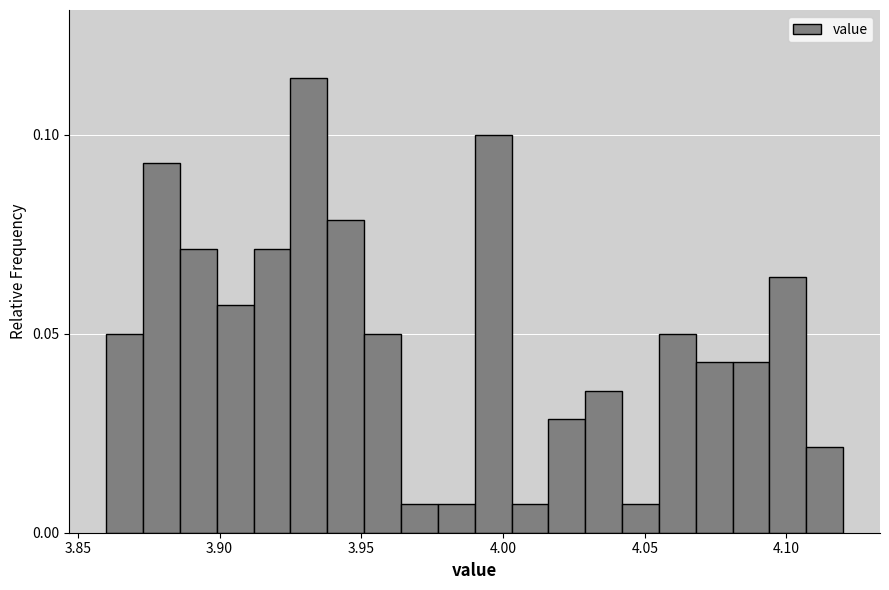

Around what value on the x-axis is the tallest bar? Give the approximate position of its centre, as read against the axis.

3.930